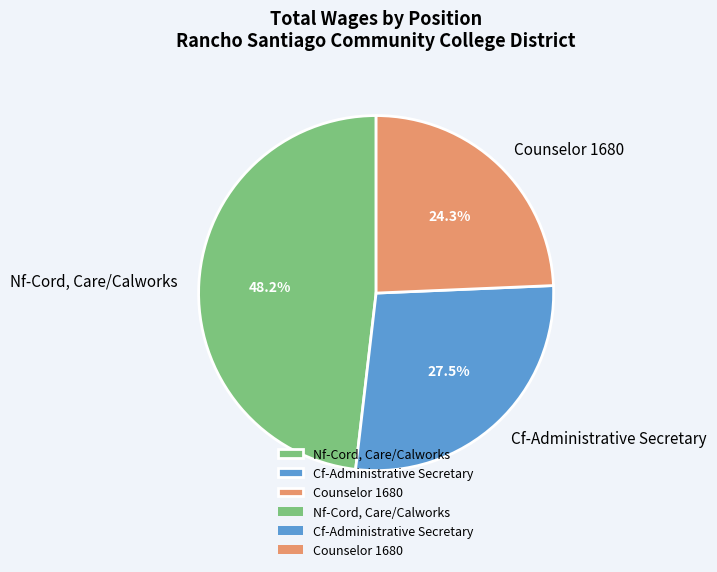

Is it true that Counselor 1680 is 37% of the pie?

False